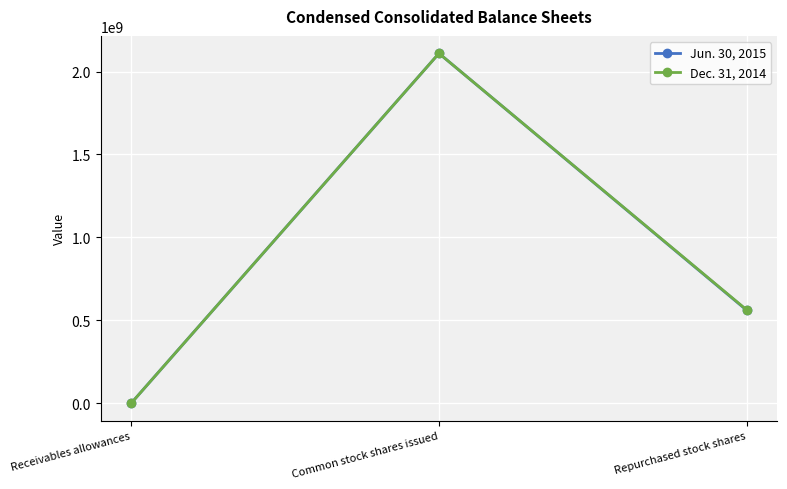

What are all the series names shown in the legend?

Jun. 30, 2015, Dec. 31, 2014